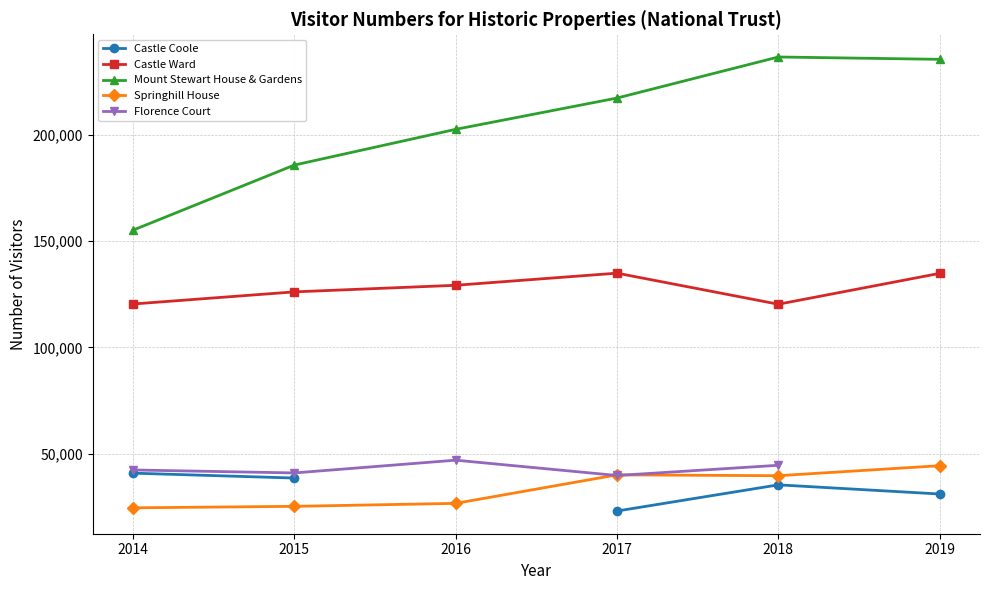

Rank the series at 2015 from highest to lowest value.

Mount Stewart House & Gardens, Castle Ward, Florence Court, Castle Coole, Springhill House